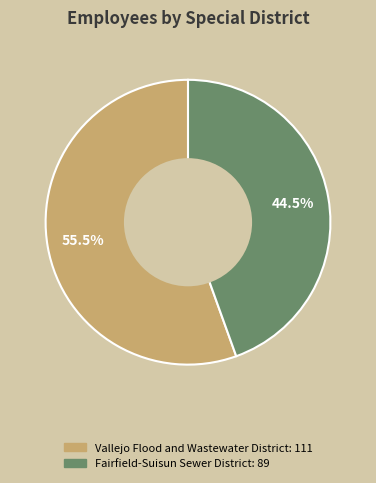

Count the number of slices in the pie.

2